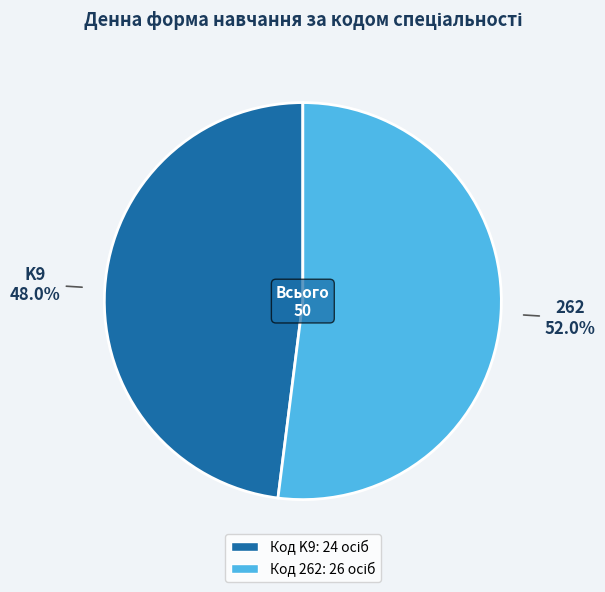

How many segments does this pie chart have?

2